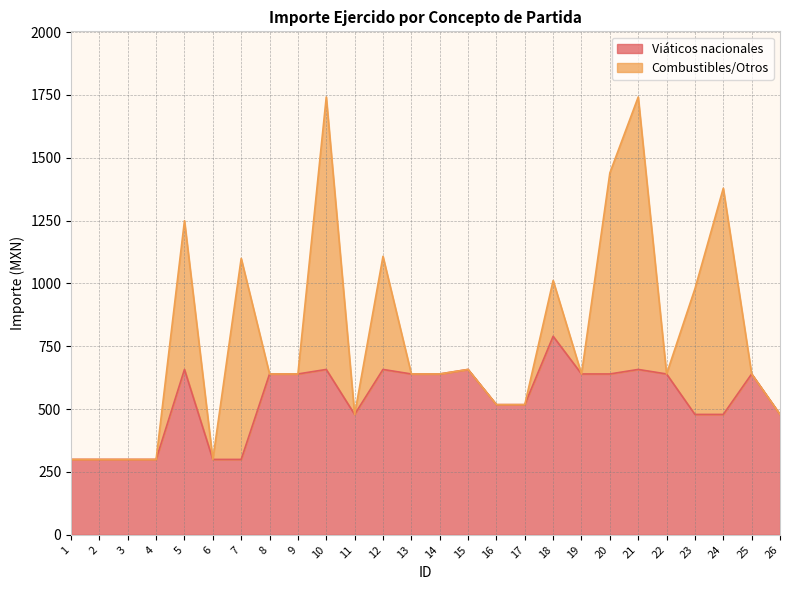

At which category does the data reach its first local valley?

11